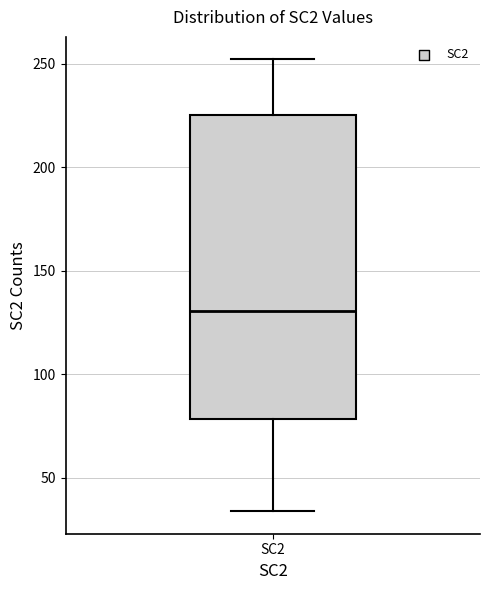

Transcribe this box plot: give where the median line is, the range the box spans, and where the two whiskers end, as read against the y-axis. The values are not printed on the chart, so give them approximately, as read against the axis.

median 130, box 80 to 225, whiskers 35 to 250